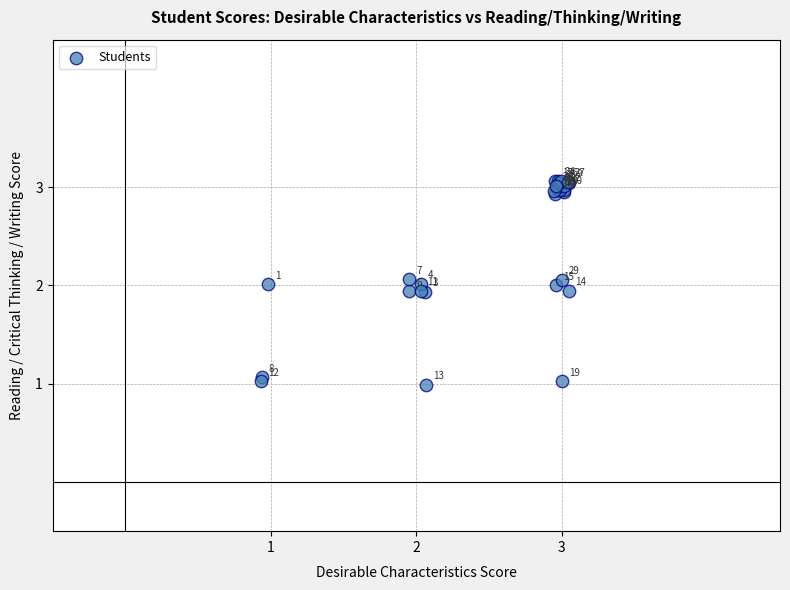

What Y value in the scatter plot is closest to 2?

2.0